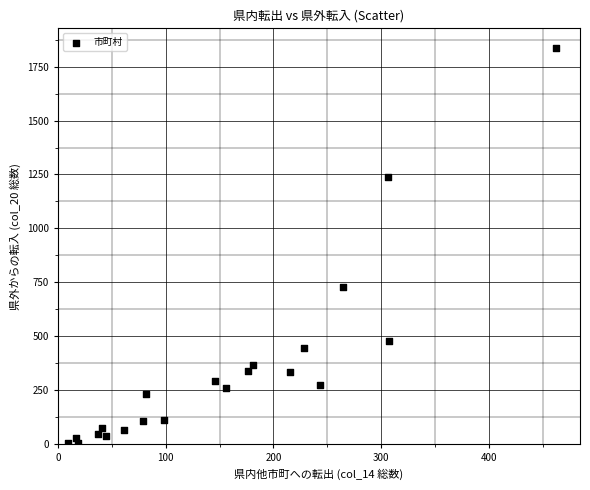

What is the range of Y values (max minus min)?

1833